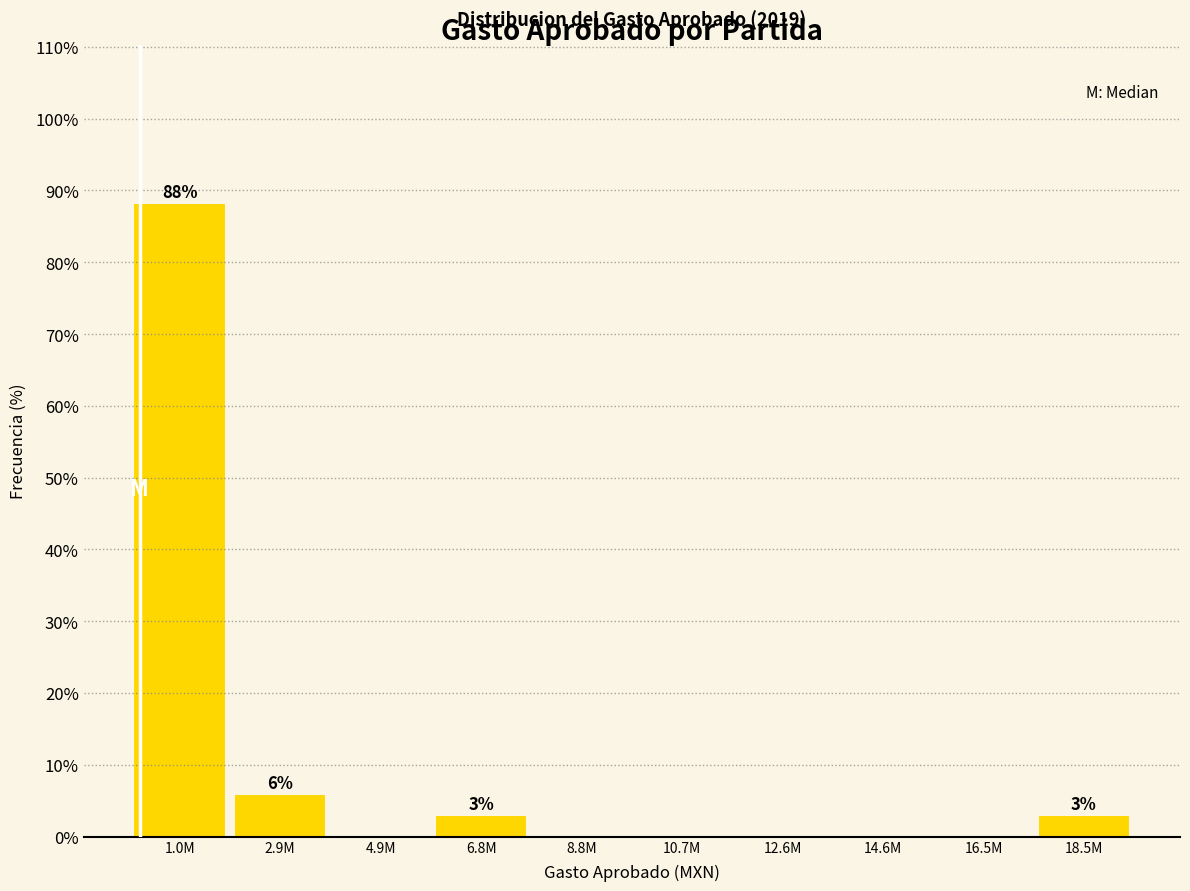

Reading left to right, what are all the values shown in this chart?

1.0M=88.2	2.9M=5.9	4.9M=0.0	6.8M=2.9	8.8M=0.0	10.7M=0.0	12.6M=0.0	14.6M=0.0	16.5M=0.0	18.5M=2.9